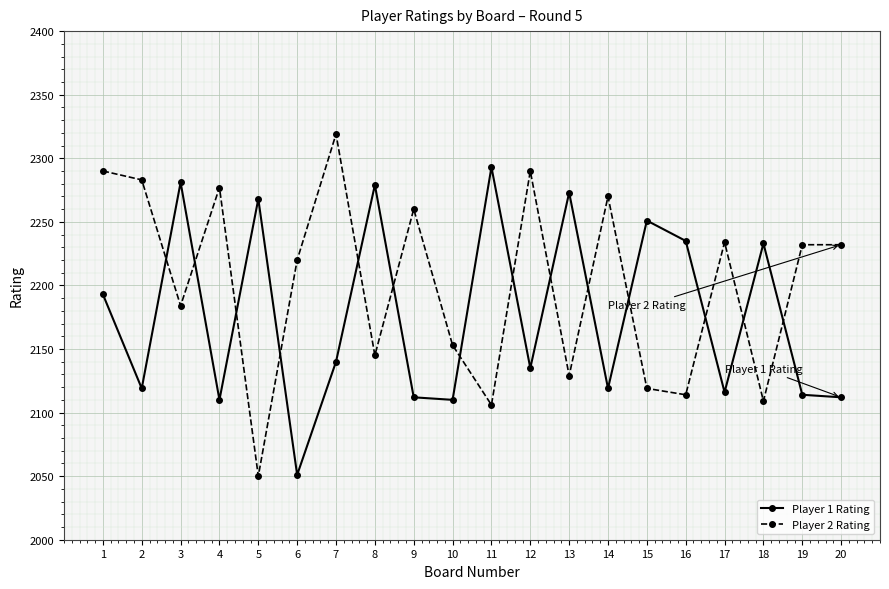

Where is the first local maximum for Player 1 Rating?

3